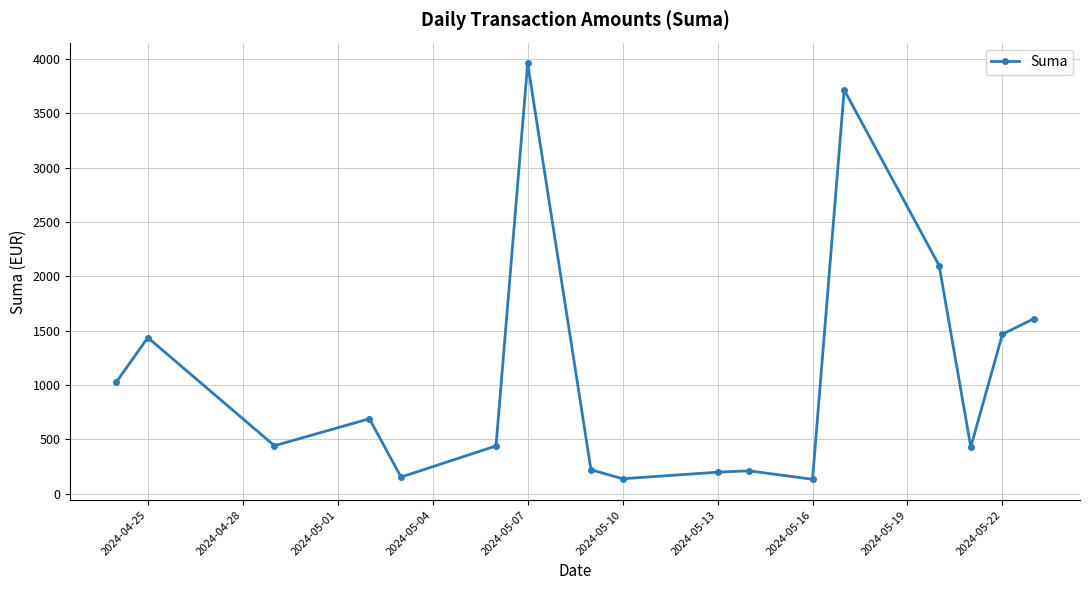

True or false: there are more than 1 points higher than both neighbors.

True